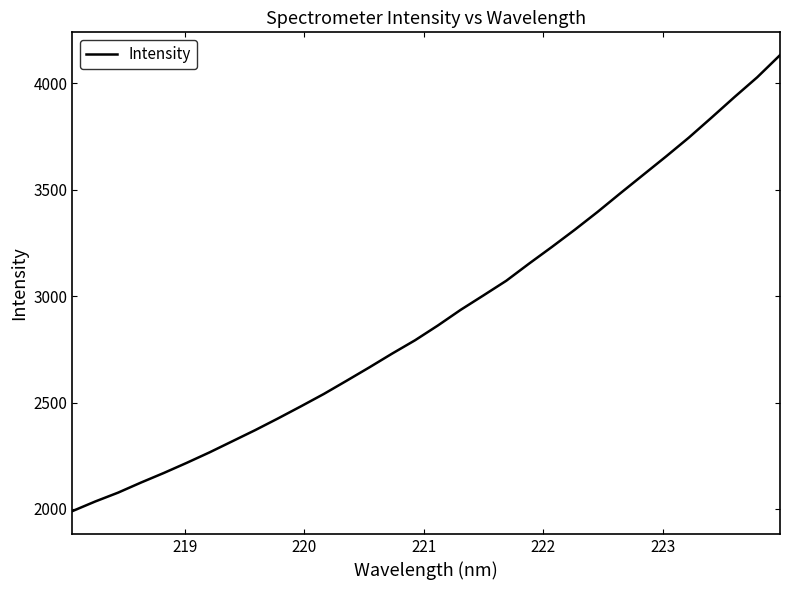

What is the difference between the maximum and minimum values?

2141.1